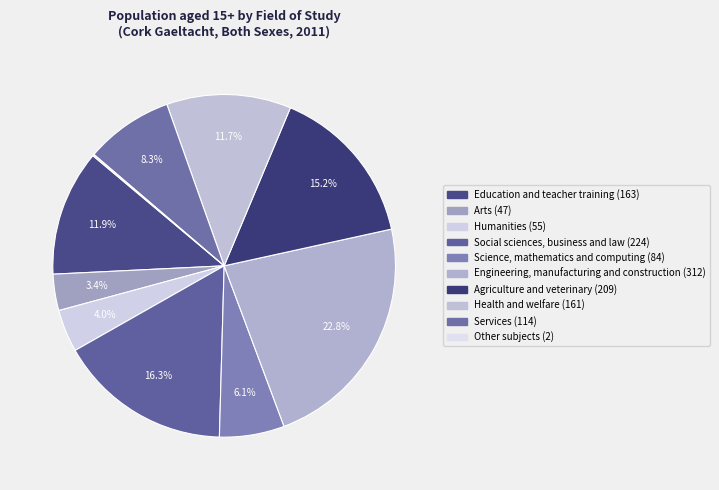

Which slice is the smallest?

Other subjects